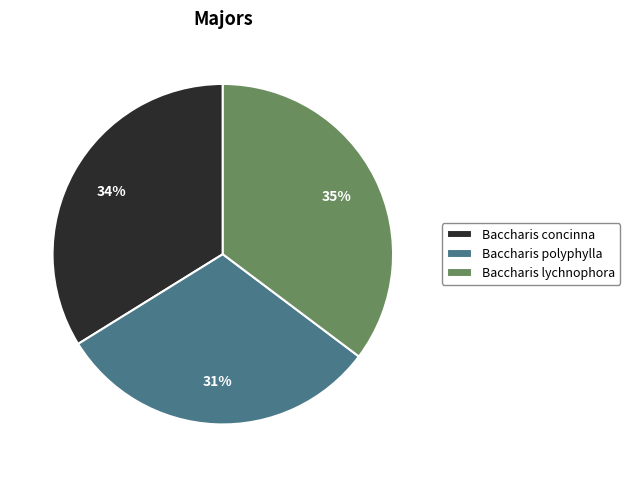

To the nearest percent, what is the difference between the Baccharis concinna and Baccharis polyphylla slice percentages?

3%